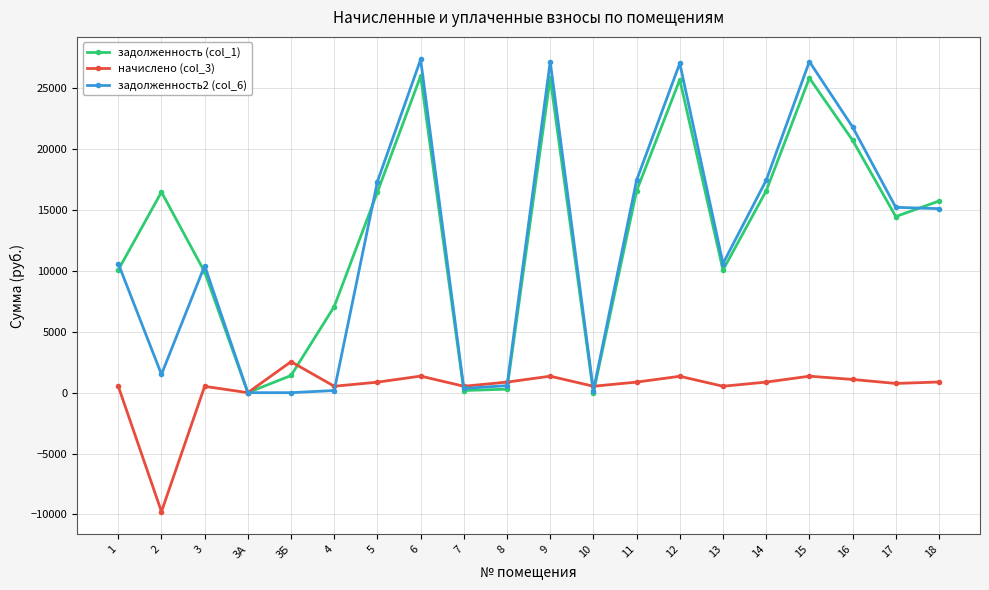

Is the value of задолженность (col_1) at 5 greater than the value of задолженность2 (col_6) at 3Б?

Yes